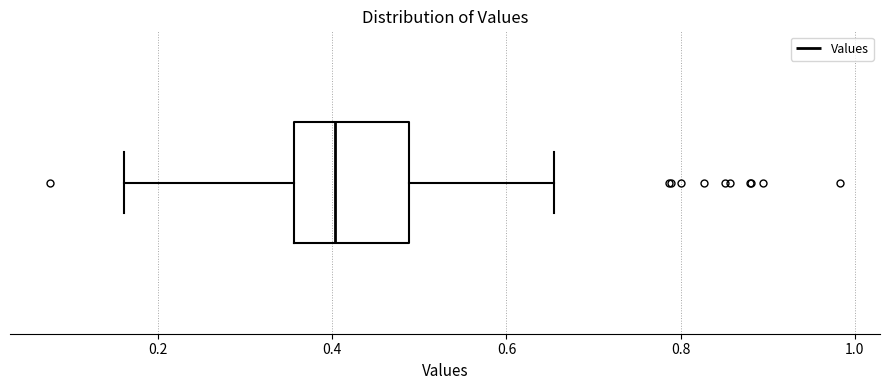

Transcribe this box plot: give where the median line is, the range the box spans, and where the two whiskers end, as read against the x-axis. The values are not printed on the chart, so give them approximately, as read against the axis.

median 0.40, box 0.36 to 0.48, whiskers 0.16 to 0.66